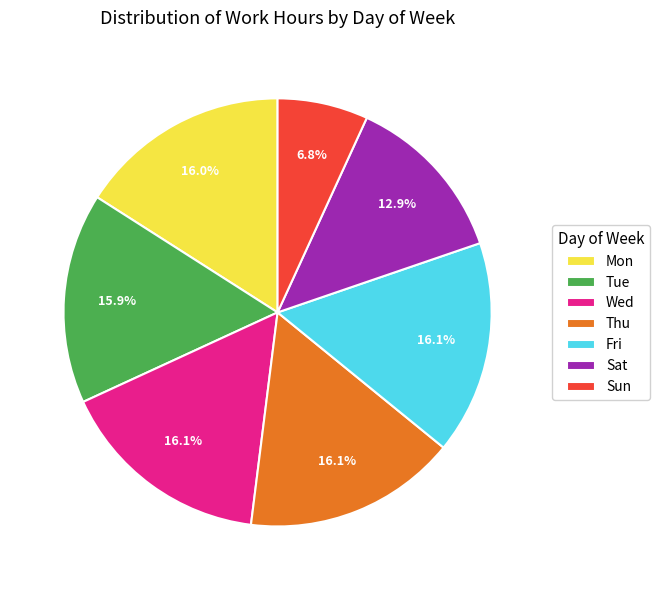

To the nearest percent, what is the difference between the largest and smallest slice percentages?

9%